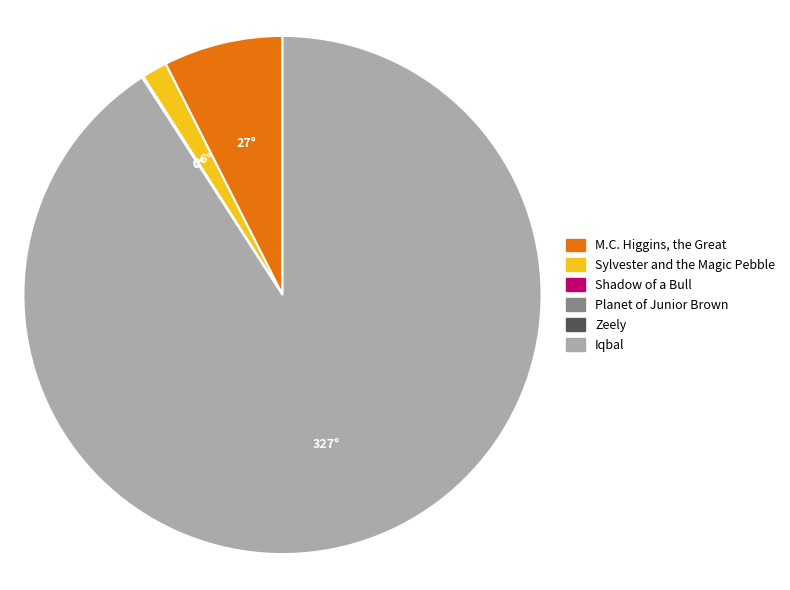

Which slice is the largest?

Iqbal